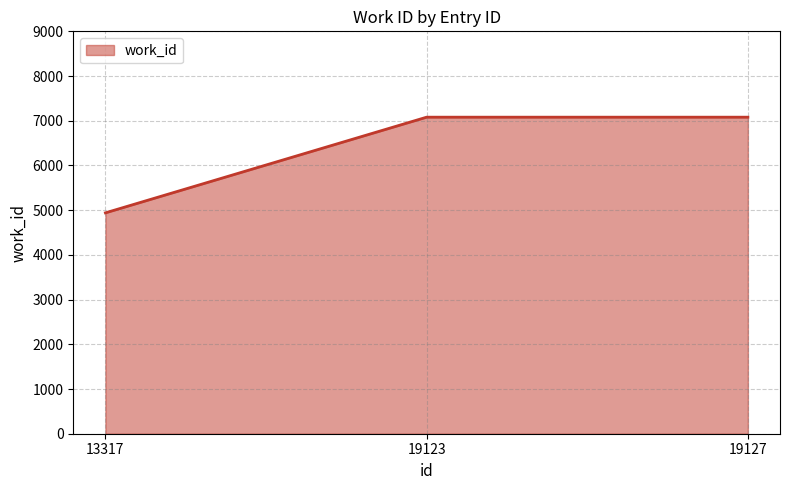

Reading left to right, extract all data points from this chart.

4940	7080	7080